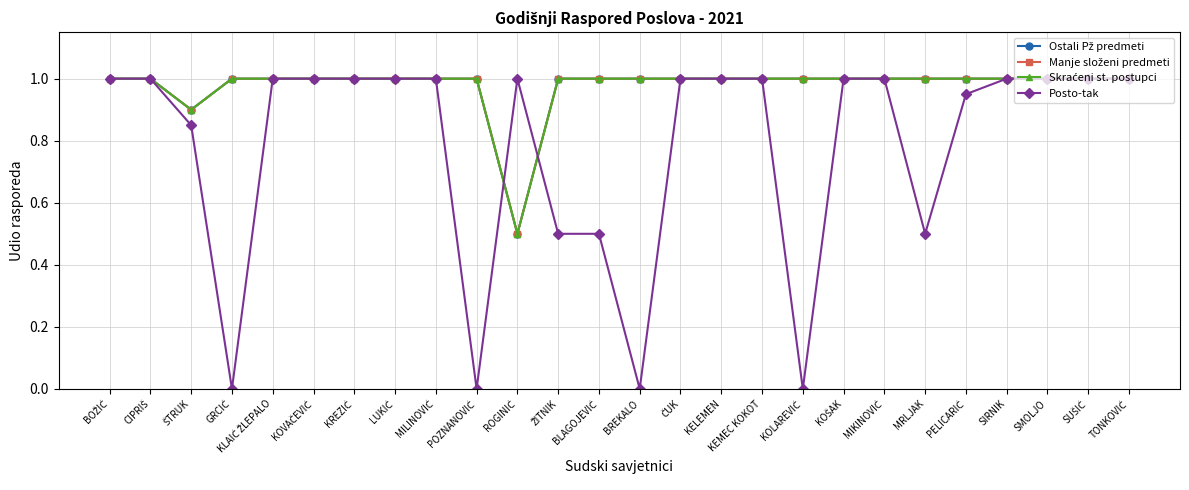

The value of Posto-tak at KOŠAK is 1.0. True or false?

True